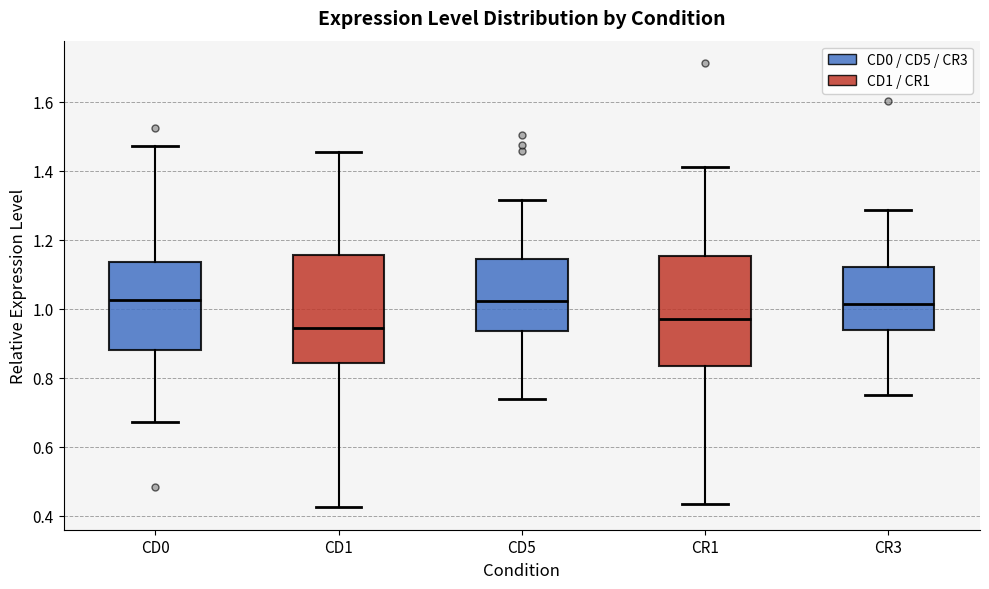

Reading left to right, read every box against the y-axis: the position of its median line, the range the box covers, and the ends of its whiskers. The values are not printed on the chart, so give them approximately, as read against the axis.

CD0: median 1.02, box 0.88 to 1.14, whiskers 0.68 to 1.48
CD1: median 0.94, box 0.84 to 1.16, whiskers 0.42 to 1.46
CD5: median 1.02, box 0.94 to 1.14, whiskers 0.74 to 1.32
CR1: median 0.98, box 0.84 to 1.16, whiskers 0.44 to 1.42
CR3: median 1.02, box 0.94 to 1.12, whiskers 0.74 to 1.28